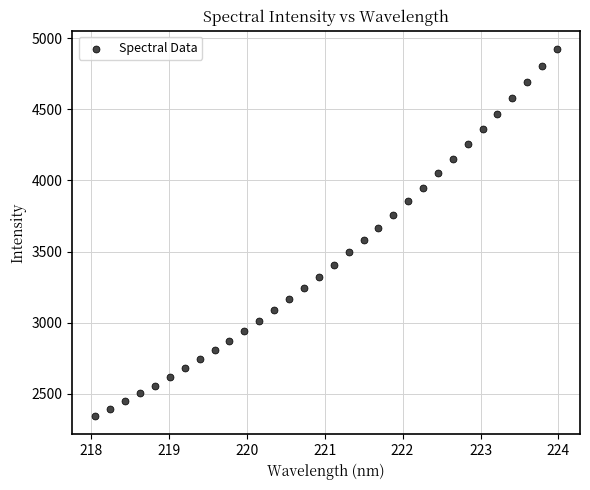

What is the range of X values (max minus min)?

5.9